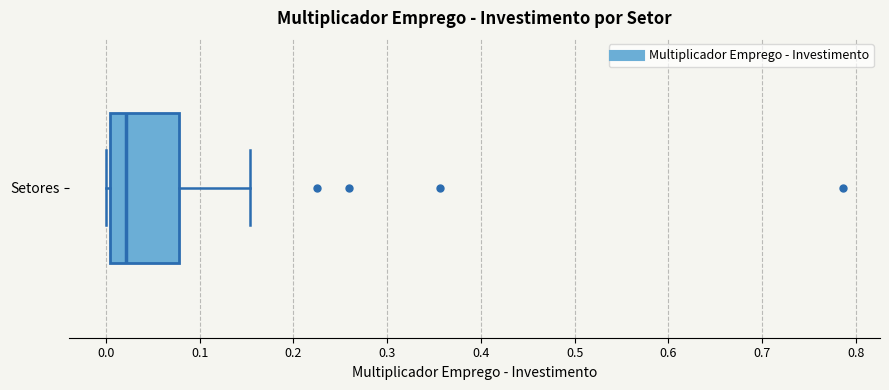

Read this box plot against the x-axis: the position of the median line, the range covered by the box, and the ends of both whiskers. The values are not printed on the chart, so give them approximately, as read against the axis.

median 0.02, box 0.00 to 0.08, whiskers 0.00 (just left of the box's left edge) to 0.15